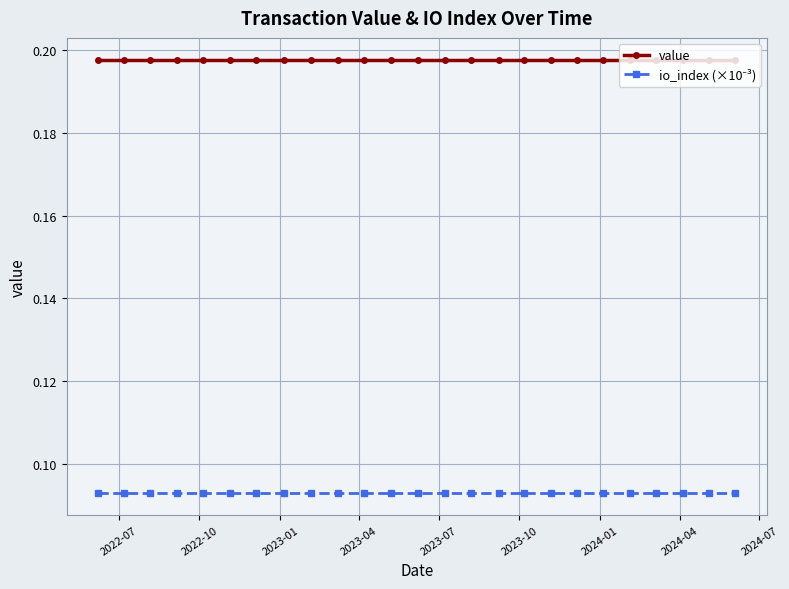

What is the sum of all value values?

4.9